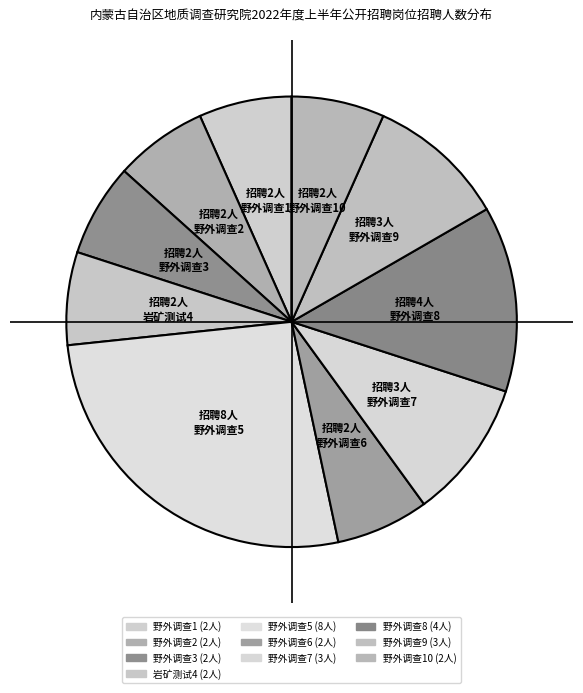

To the nearest percent, what percentage of the pie is 野外调查7?

10%